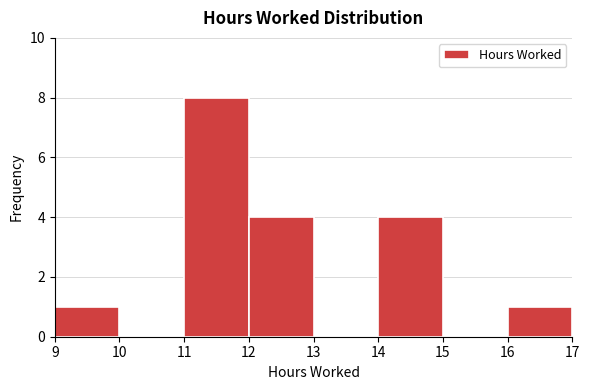

Which range on the x-axis has the tallest bar?

11 to 12